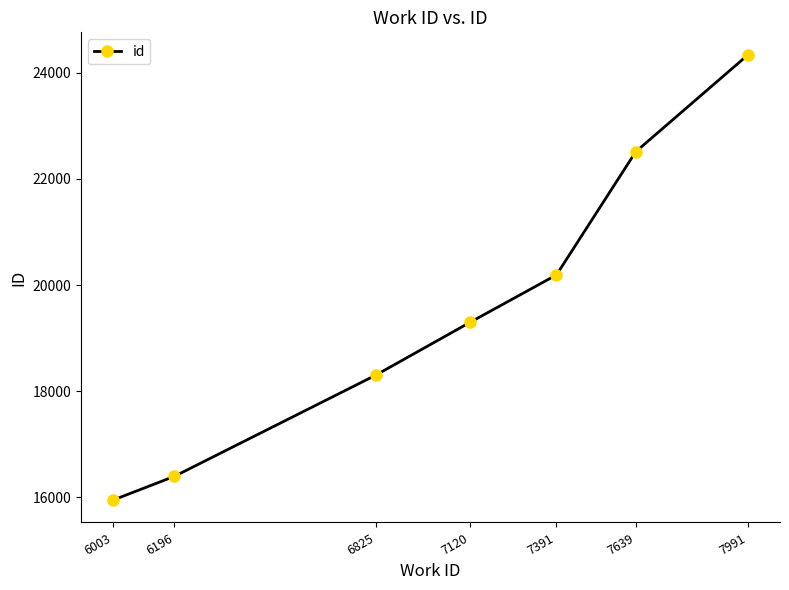

What is the average value?

19570